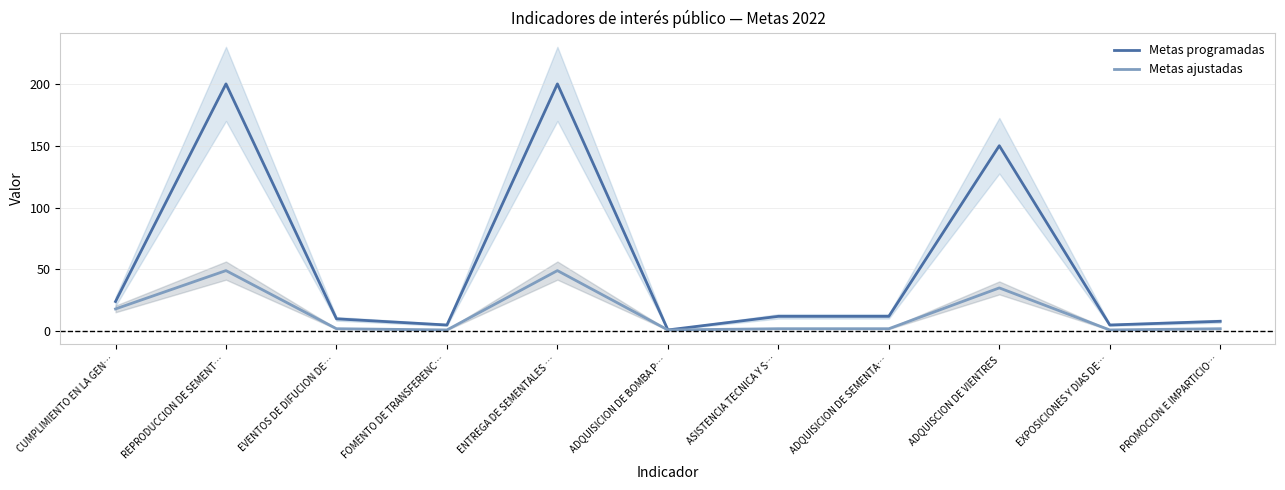

True or false: Metas programadas and Metas ajustadas cross at least once.

False